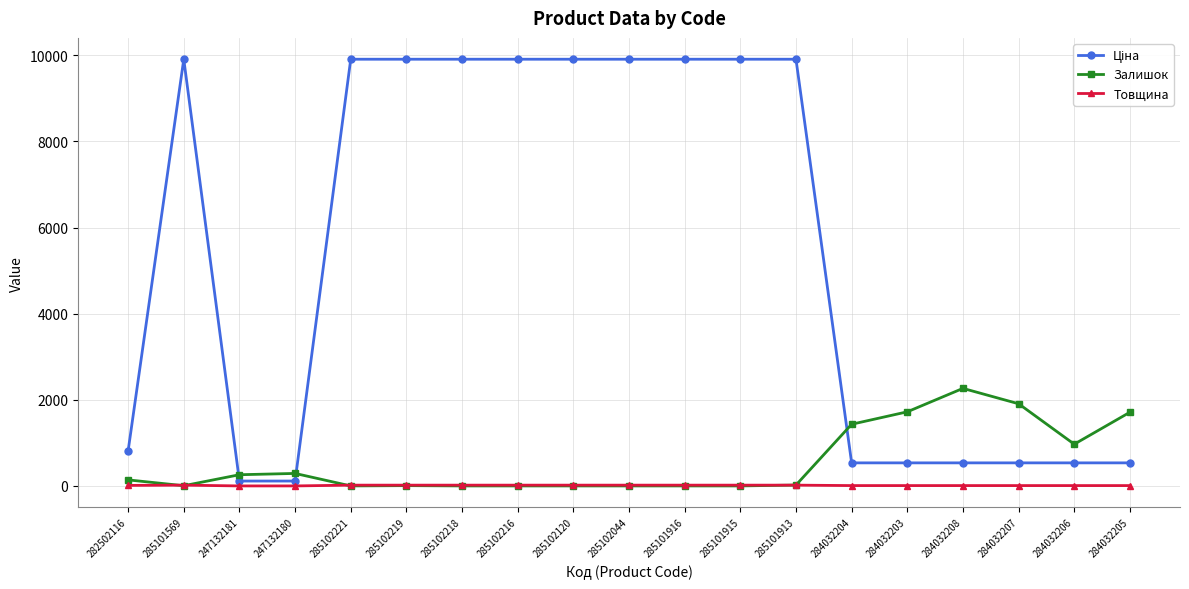

At how many categories does at least one series exceed 9164?

10